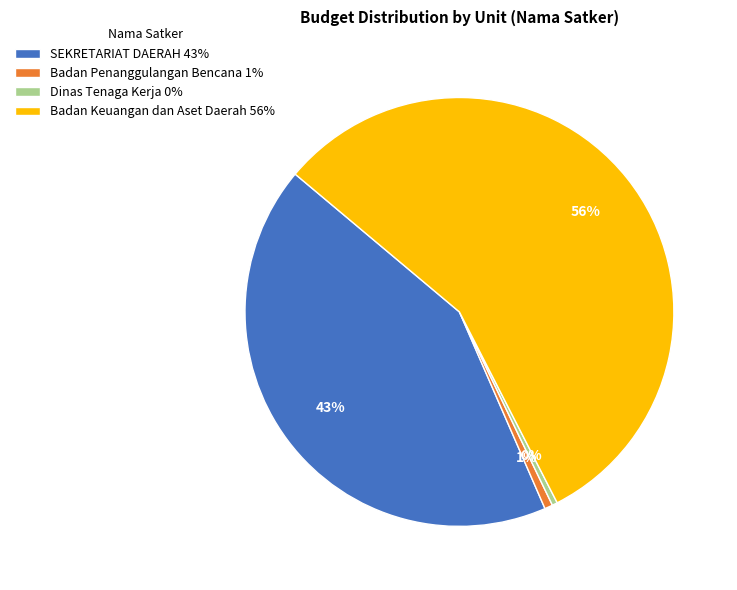

What is the ratio of the value at SEKRETARIAT DAERAH 43% to the value at Badan Keuangan dan Aset Daerah 56%?

0.8